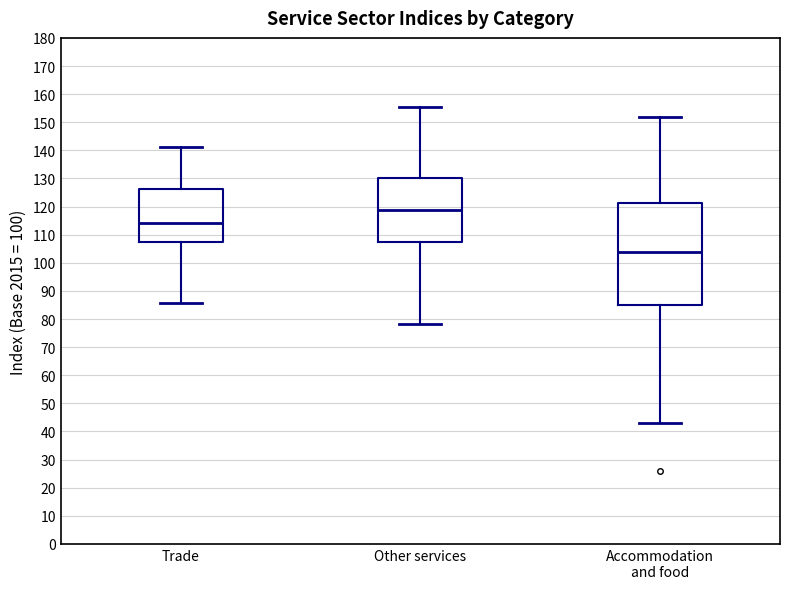

Reading left to right, read every box against the y-axis: the position of its median line, the range the box covers, and the ends of its whiskers. The values are not printed on the chart, so give them approximately, as read against the axis.

Trade: median 114, box 107 to 126, whiskers 86 to 141
Other services: median 119, box 108 to 130, whiskers 78 to 156
Accommodation and food: median 104, box 85 to 121, whiskers 43 to 152